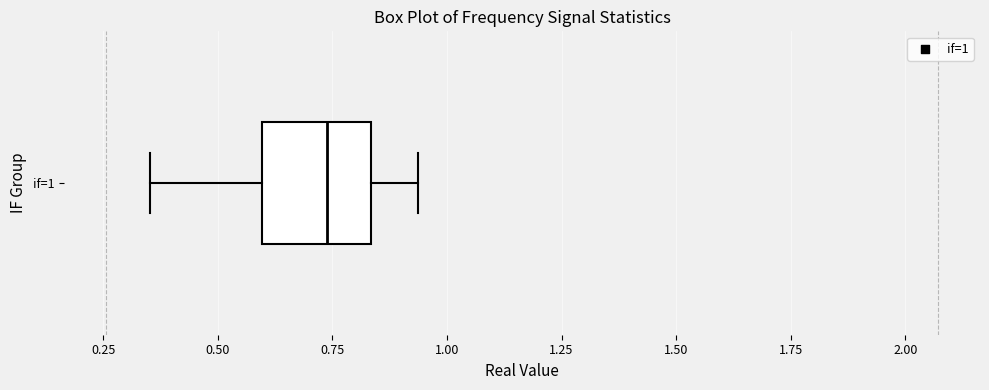

Transcribe this box plot: give where the median line is, the range the box spans, and where the two whiskers end, as read against the x-axis. The values are not printed on the chart, so give them approximately, as read against the axis.

median 0.75, box 0.60 to 0.85, whiskers 0.35 to 0.95